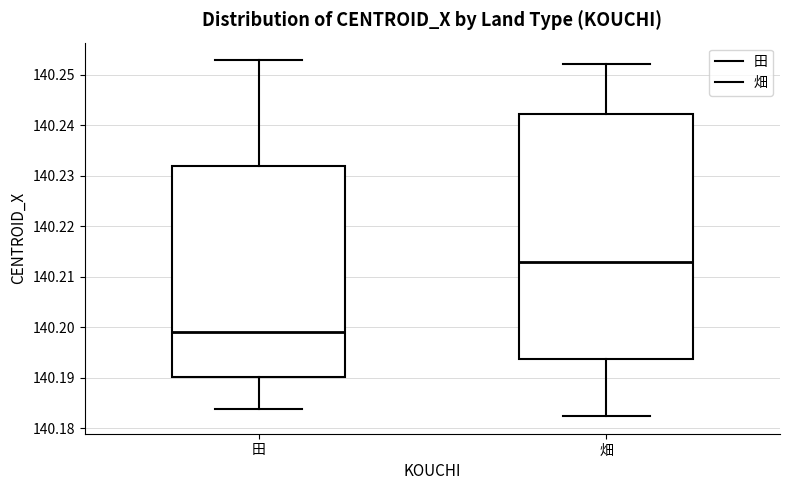

Reading left to right, transcribe this box plot: for each box, give where its median line is, the range the box spans, and where its two whiskers end, as read against the y-axis. The values are not printed on the chart, so give them approximately, as read against the axis.

田: median 140.199, box 140.190 to 140.232, whiskers 140.184 to 140.253
畑: median 140.213, box 140.194 to 140.242, whiskers 140.182 to 140.252